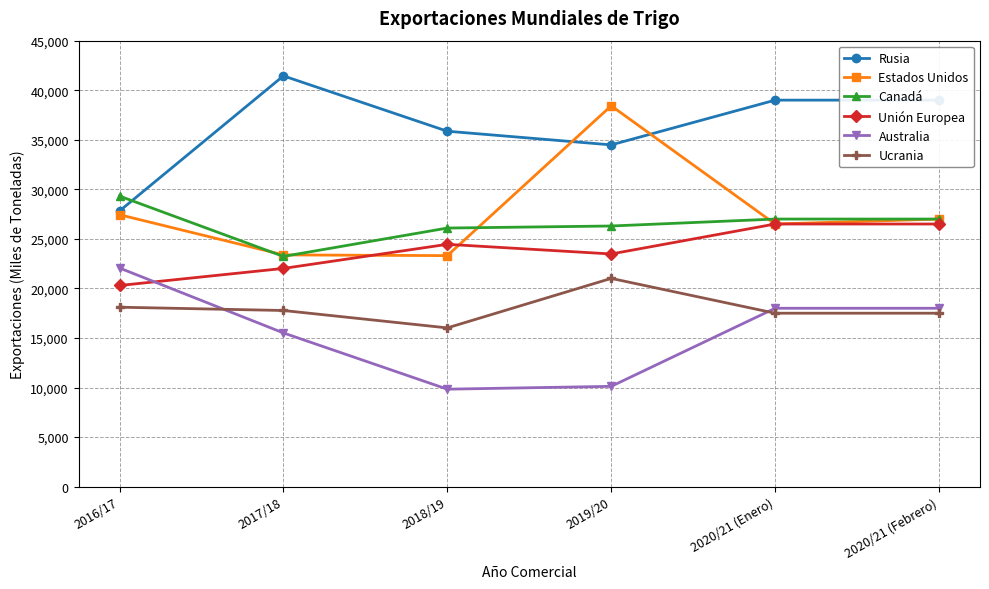

Rank the series by their maximum value, from lowest to highest.

Ucrania, Australia, Unión Europea, Canadá, Estados Unidos, Rusia